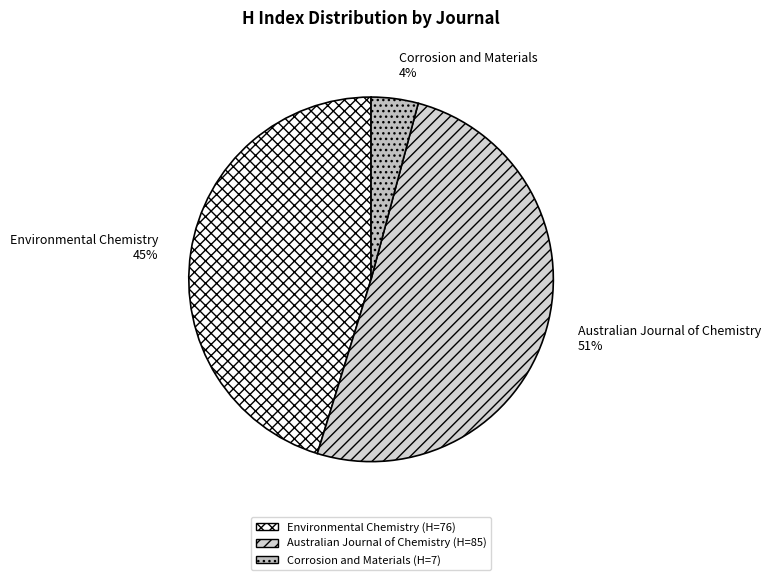

What percentage is the Australian Journal of Chemistry slice, to the nearest percent?

51%